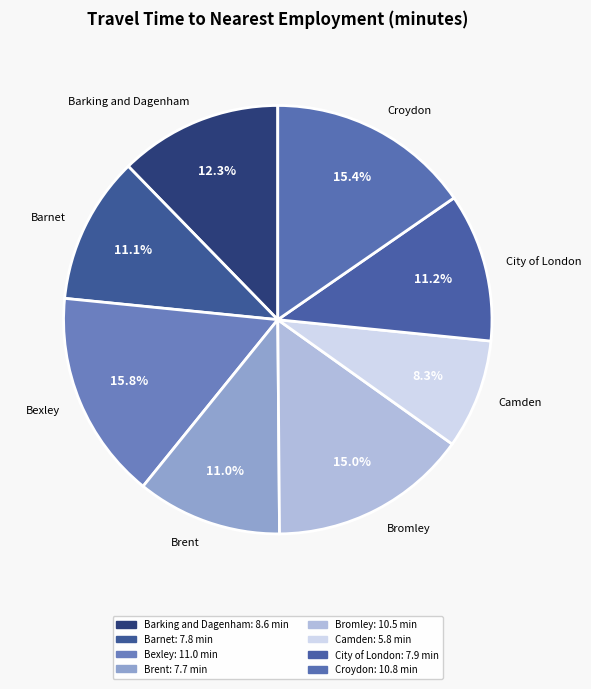

To the nearest percent, what is the difference between the largest and smallest slice percentages?

7%